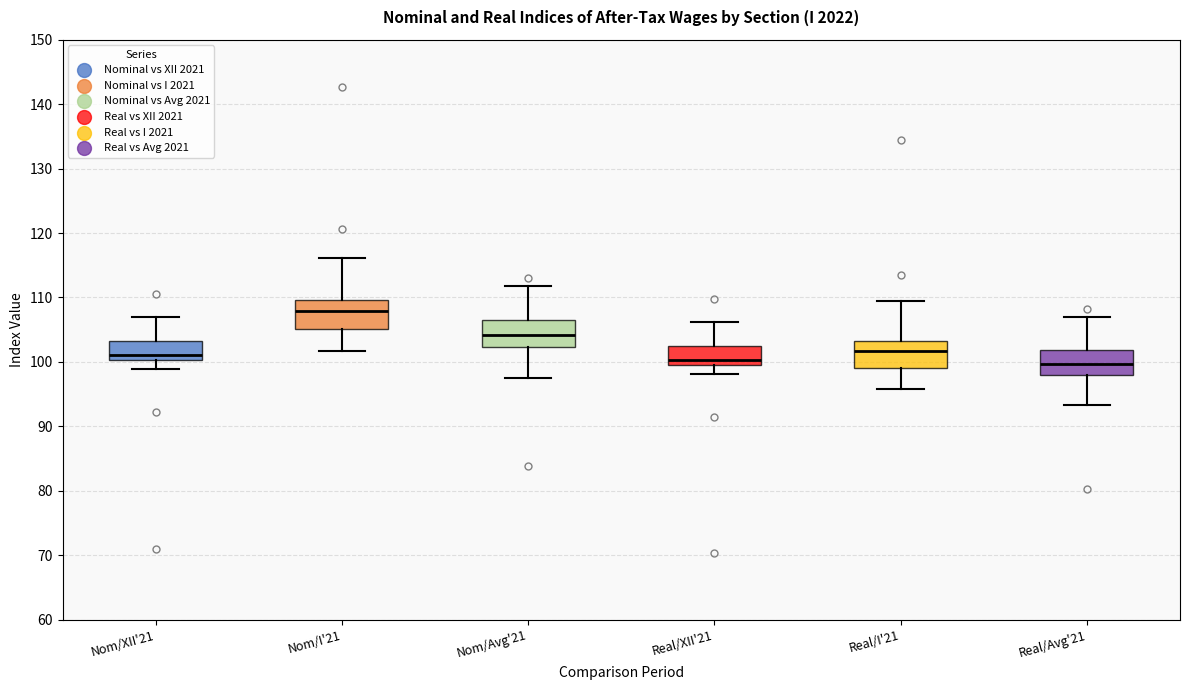

Reading left to right, transcribe this box plot: for each box, give where its median line is, the range the box spans, and where its two whiskers end, as read against the y-axis. The values are not printed on the chart, so give them approximately, as read against the axis.

Nom/XII'21: median 101, box 100 to 103, whiskers 99 to 107
Nom/I'21: median 108, box 105 to 110, whiskers 102 to 116
Nom/Avg'21: median 104, box 102 to 106, whiskers 98 to 112
Real/XII'21: median 100, box 99 to 102, whiskers 98 to 106
Real/I'21: median 102, box 99 to 103, whiskers 96 to 109
Real/Avg'21: median 100, box 98 to 102, whiskers 93 to 107